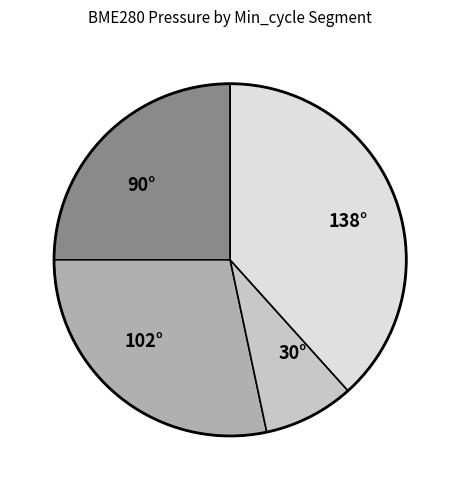

Is 102° the majority of the pie?

No